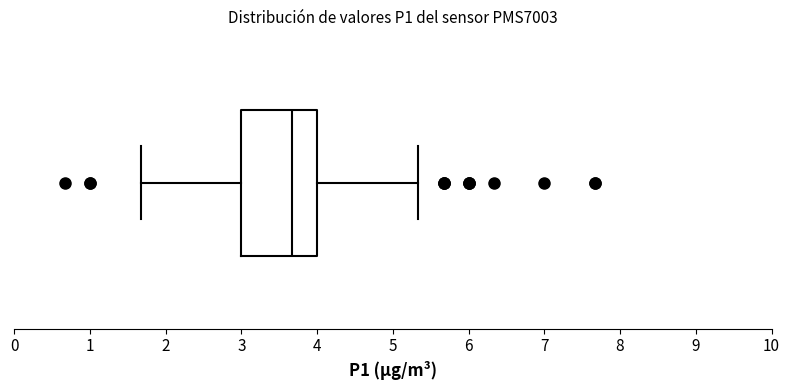

Read this box plot against the x-axis: the position of the median line, the range covered by the box, and the ends of both whiskers. The values are not printed on the chart, so give them approximately, as read against the axis.

median 3.7, box 3.0 to 4.0, whiskers 1.7 to 5.3